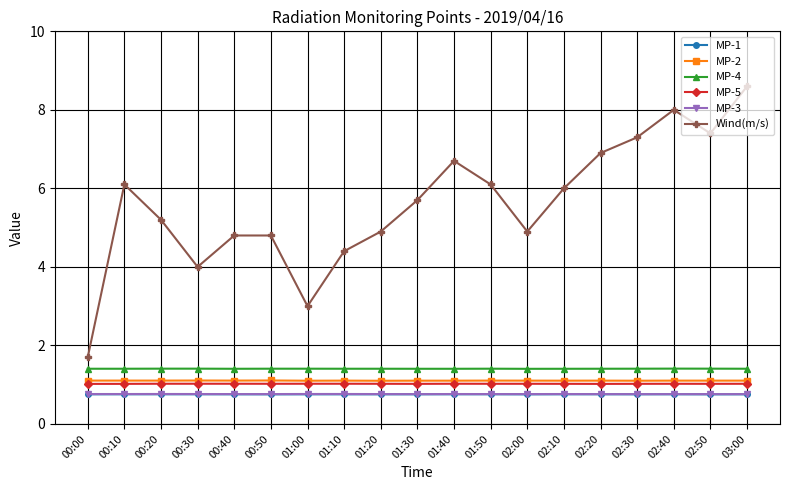

Reading right to left, what are all the values shown in this chart?

MP-1: 0.8	0.8	0.8	0.8	0.8	0.8	0.8	0.8	0.8	0.8	0.8	0.8	0.8	0.8	0.8	0.8	0.8	0.8	0.8
MP-2: 1.1	1.1	1.1	1.1	1.1	1.1	1.1	1.1	1.1	1.1	1.1	1.1	1.1	1.1	1.1	1.1	1.1	1.1	1.1
MP-4: 1.4	1.4	1.4	1.4	1.4	1.4	1.4	1.4	1.4	1.4	1.4	1.4	1.4	1.4	1.4	1.4	1.4	1.4	1.4
MP-5: 1.0	1.0	1.0	1.0	1.0	1.0	1.0	1.0	1.0	1.0	1.0	1.0	1.0	1.0	1.0	1.0	1.0	1.0	1.0
MP-3: 0.8	0.8	0.8	0.8	0.8	0.8	0.8	0.8	0.8	0.8	0.8	0.8	0.8	0.8	0.8	0.8	0.8	0.8	0.8
Wind(m/s): 8.6	7.4	8.0	7.3	6.9	6.0	4.9	6.1	6.7	5.7	4.9	4.4	3.0	4.8	4.8	4.0	5.2	6.1	1.7